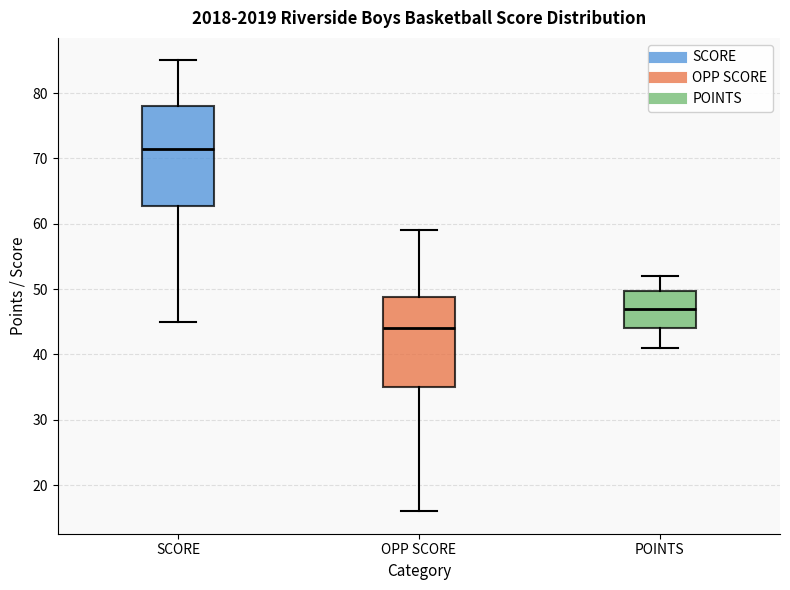

Comparing the boxes themselves (not the whiskers), which one is the tallest?

SCORE